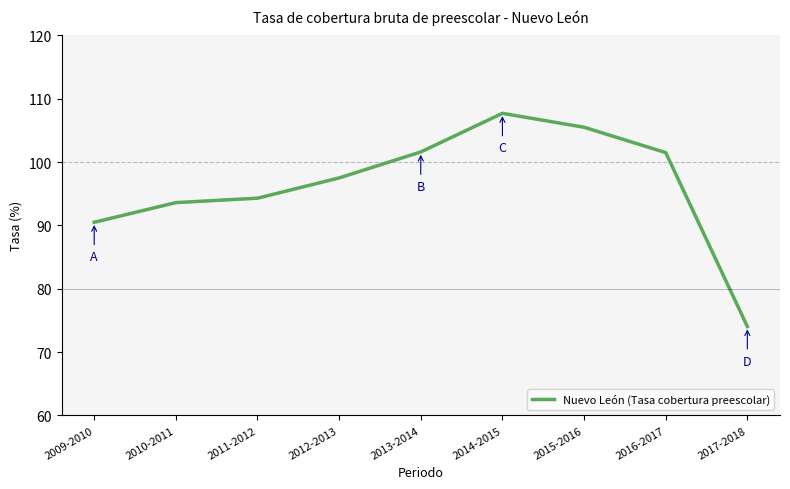

What is the greatest value displayed?

107.7